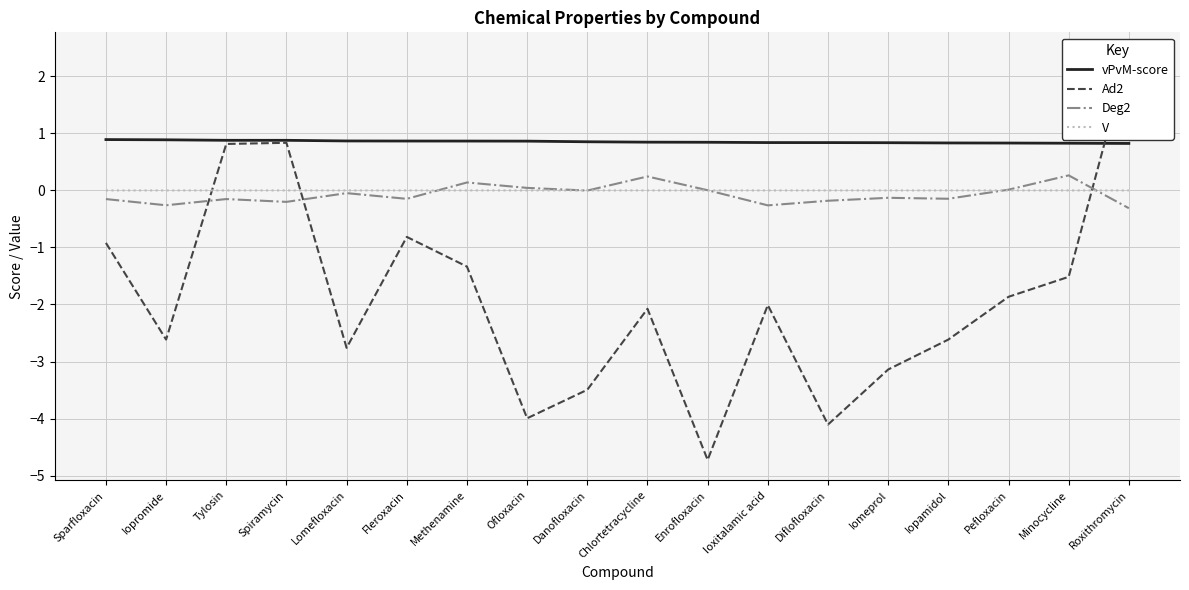

How many data points in Deg2 are above 0?

6